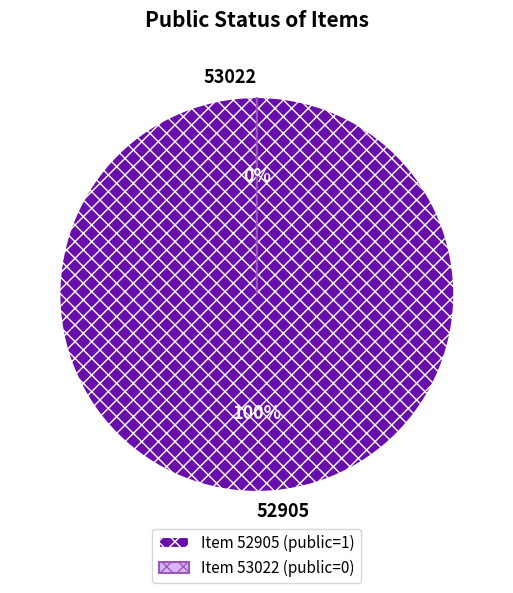

How many segments does this pie chart have?

2